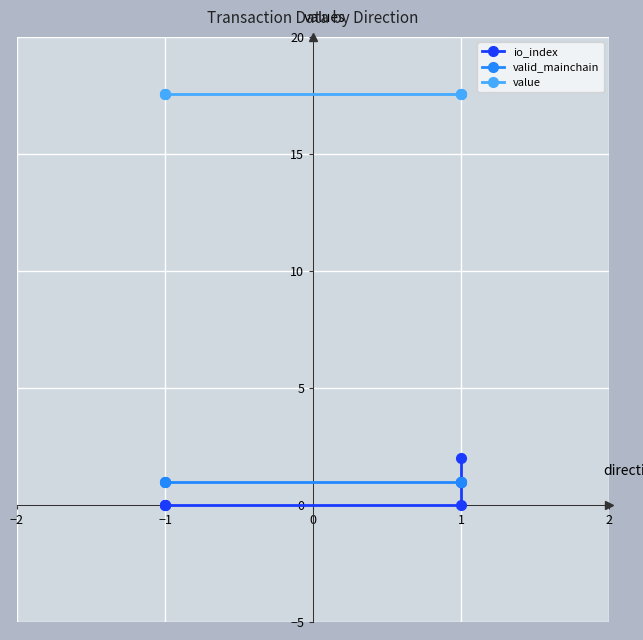

What is the label of the 5th point from the right?

−1